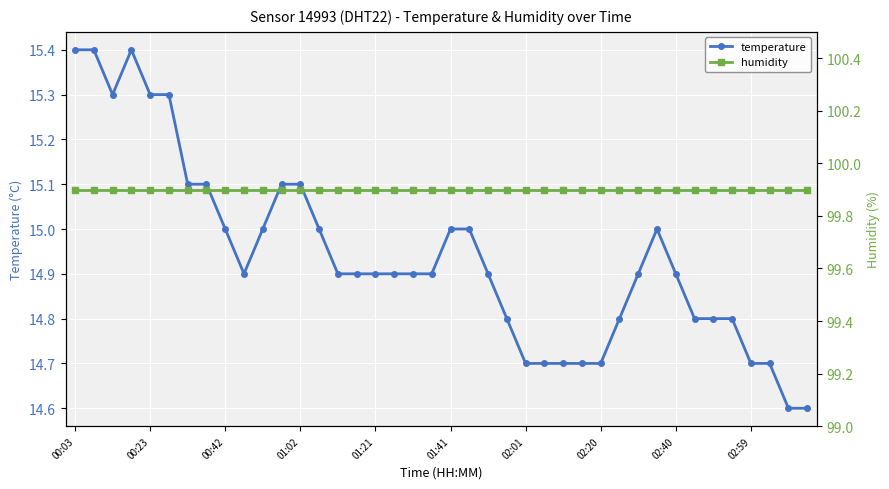

What is the value of the humidity point at the 14th from the left?

99.9